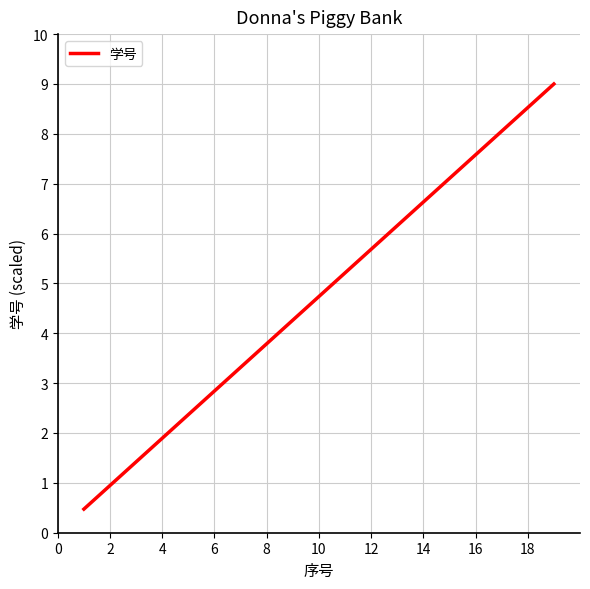

How many lines are shown in the chart?

1